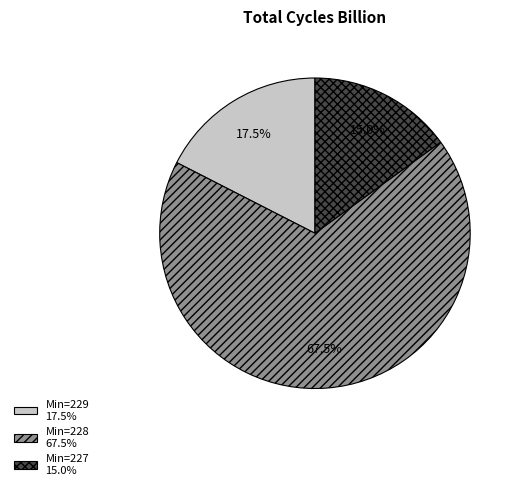

How many slices are in this pie chart?

3